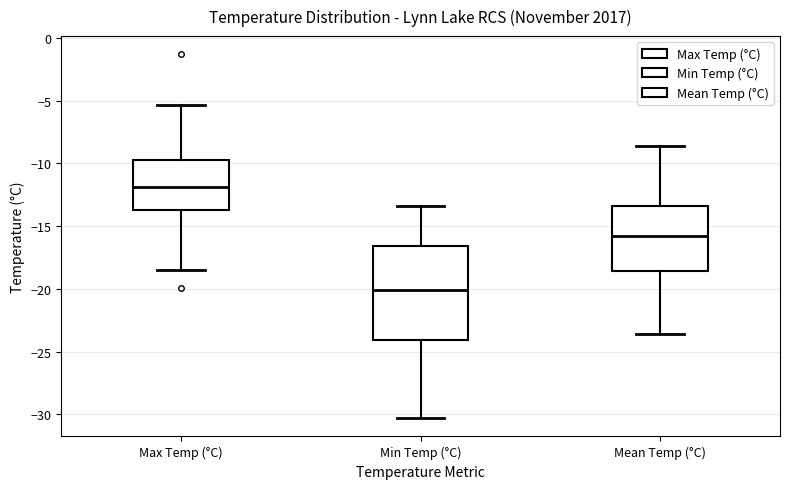

Reading left to right, transcribe this box plot: for each box, give where its median line is, the range the box spans, and where its two whiskers end, as read against the y-axis. The values are not printed on the chart, so give them approximately, as read against the axis.

Max Temp (°C): median -12.0, box -13.5 to -9.5, whiskers -18.5 to -5.5
Min Temp (°C): median -20.0, box -24.0 to -16.5, whiskers -30.5 to -13.5
Mean Temp (°C): median -15.5, box -18.5 to -13.5, whiskers -23.5 to -8.5